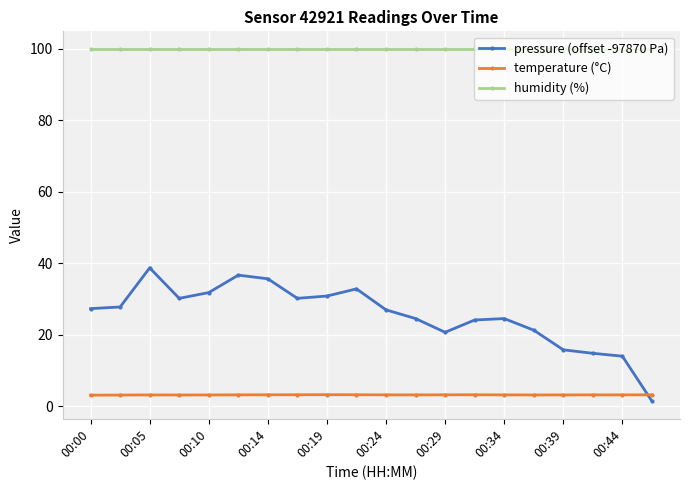

List the series in order of their overall mean, highest first.

humidity (%), pressure (offset -97870 Pa), temperature (°C)